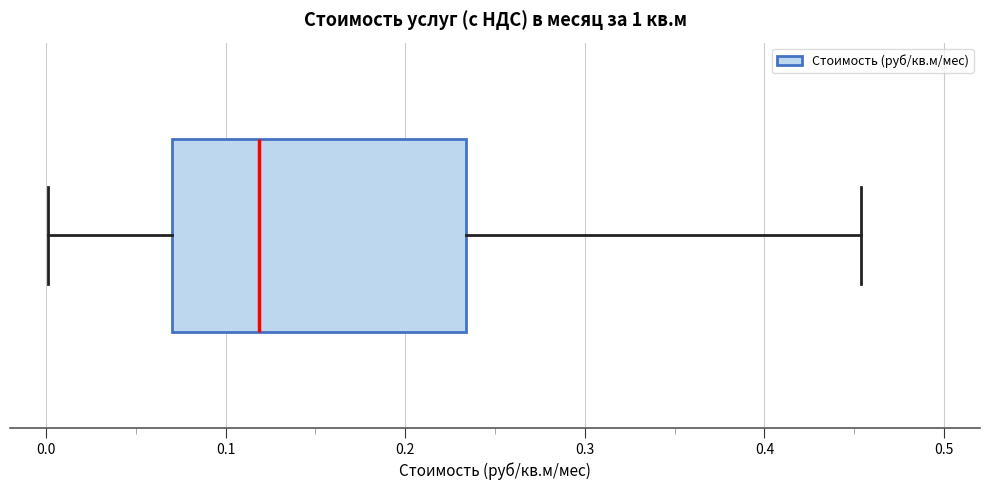

Transcribe this box plot: give where the median line is, the range the box spans, and where the two whiskers end, as read against the x-axis. The values are not printed on the chart, so give them approximately, as read against the axis.

median 0.12, box 0.07 to 0.23, whiskers 0.00 to 0.45